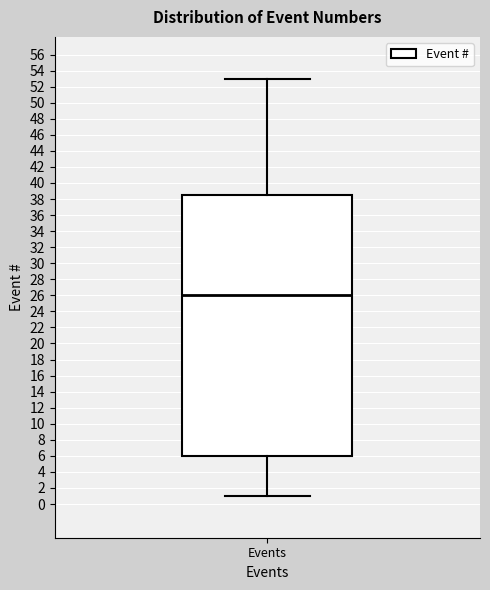

Transcribe this box plot: give where the median line is, the range the box spans, and where the two whiskers end, as read against the y-axis. The values are not printed on the chart, so give them approximately, as read against the axis.

median 26.0, box 6.0 to 38.6, whiskers 1.0 to 53.0